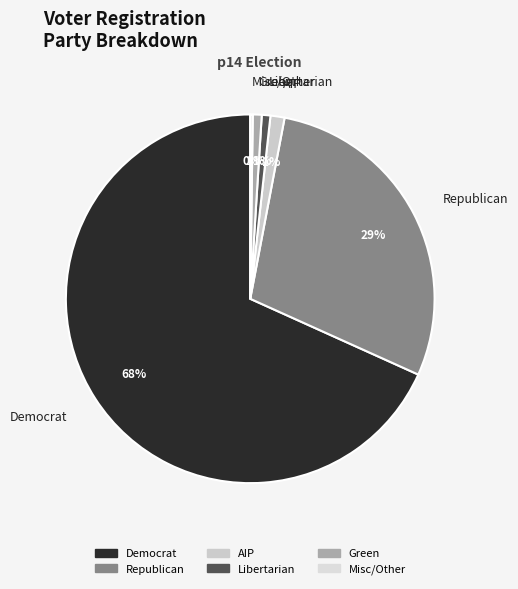

Which category has the biggest portion of the pie?

Democrat